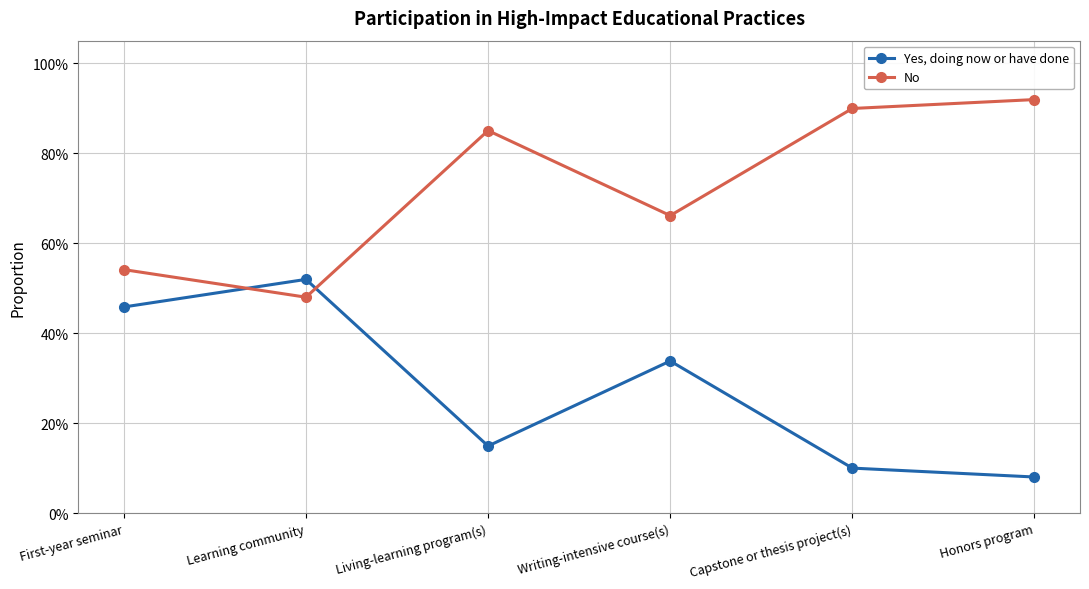

What are all the series names shown in the legend?

Yes, doing now or have done, No